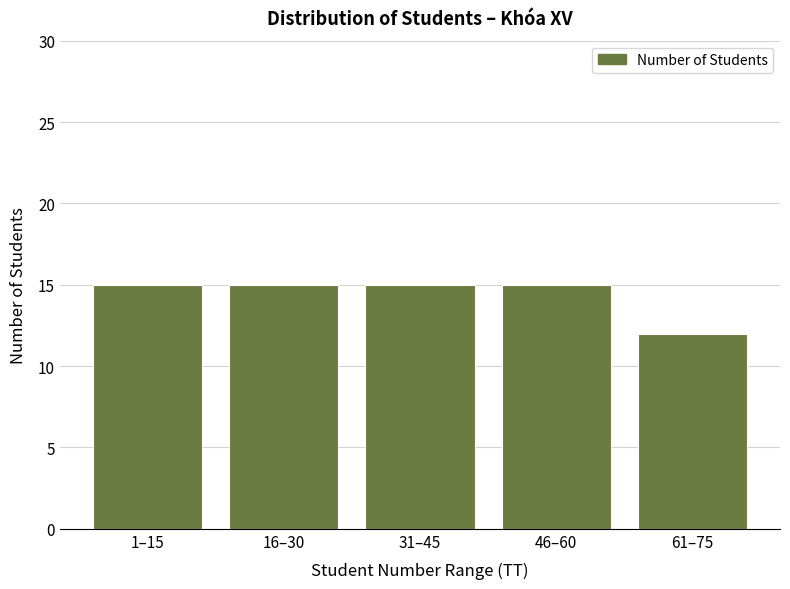

Reading left to right, what are all the values shown in this chart?

15	15	15	15	12